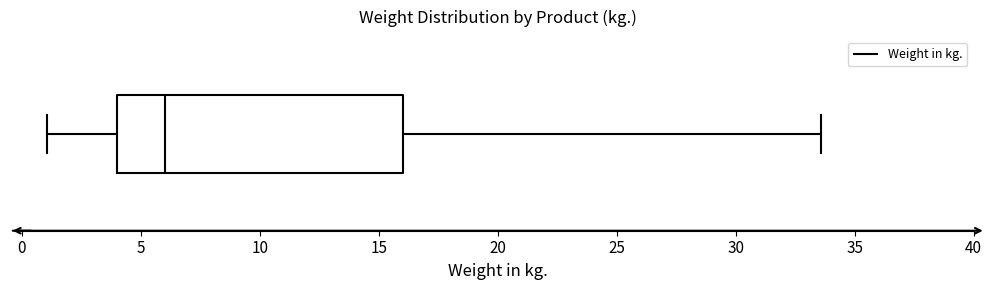

Read this box plot against the x-axis: the position of the median line, the range covered by the box, and the ends of both whiskers. The values are not printed on the chart, so give them approximately, as read against the axis.

median 6.0, box 4.0 to 16.0, whiskers 1.0 to 33.5